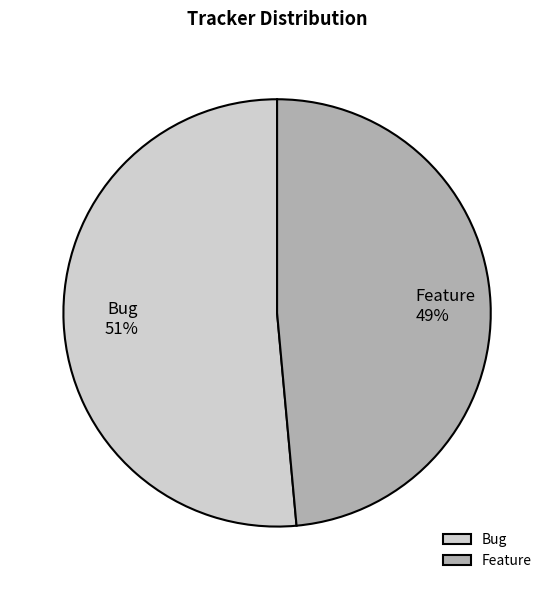

The Bug slice represents 42% of the pie. True or false?

False